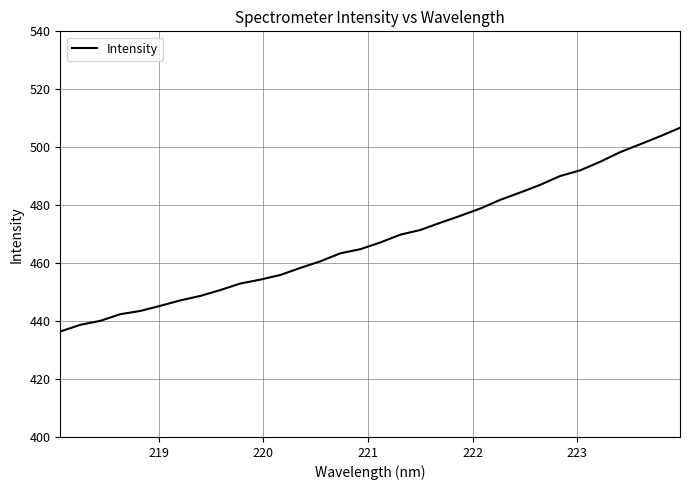

True or false: there are more than 1 points higher than both neighbors.

False